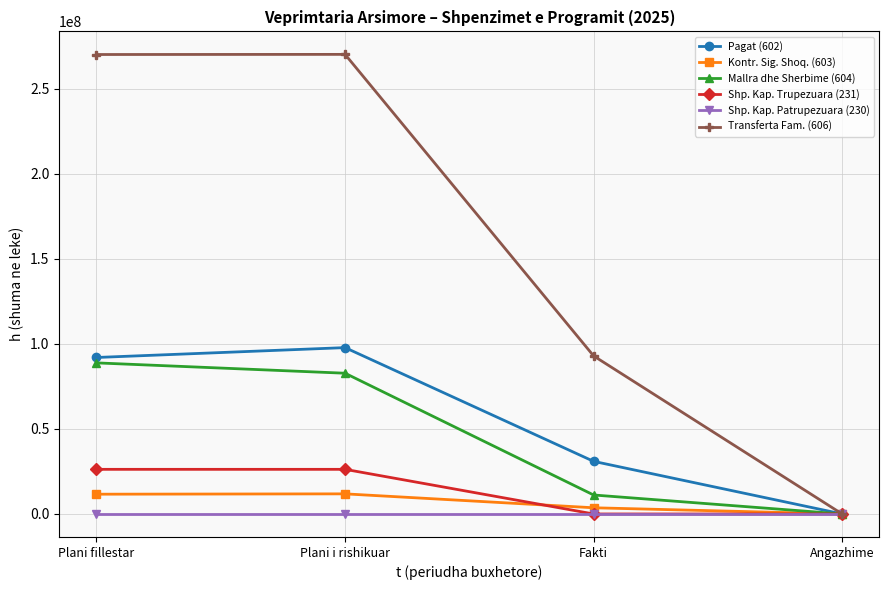

Where is the first local maximum for Pagat (602)?

Plani i rishikuar